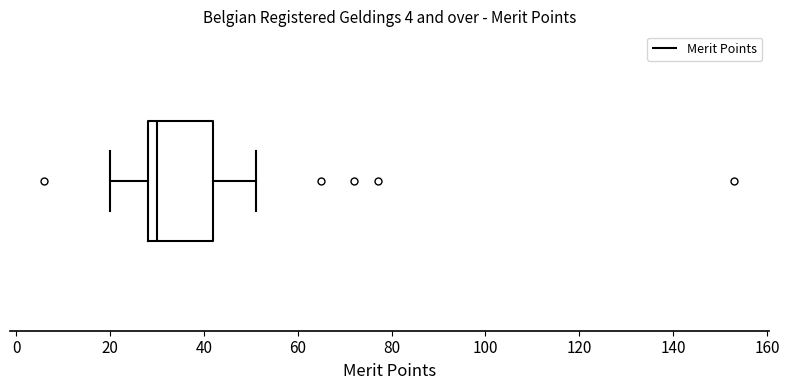

Where does the median line of the box sit on the x-axis? The values are not printed on the chart, so give them approximately, as read against the axis.

30